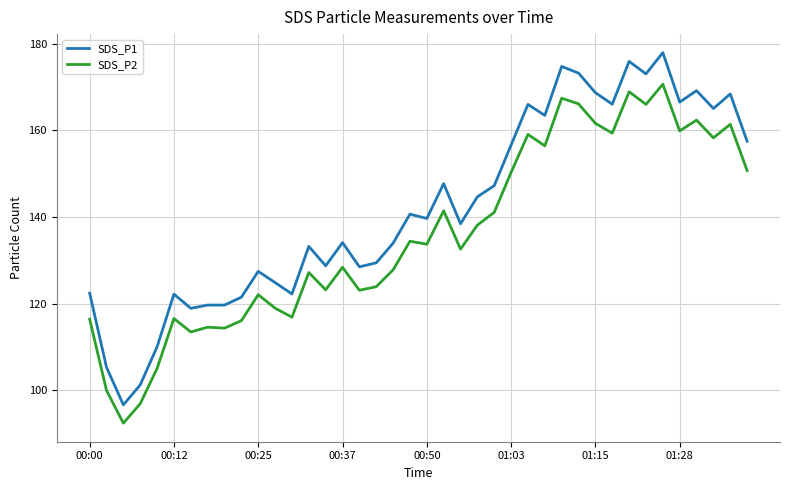

Which series has the widest spread of values?

SDS_P1